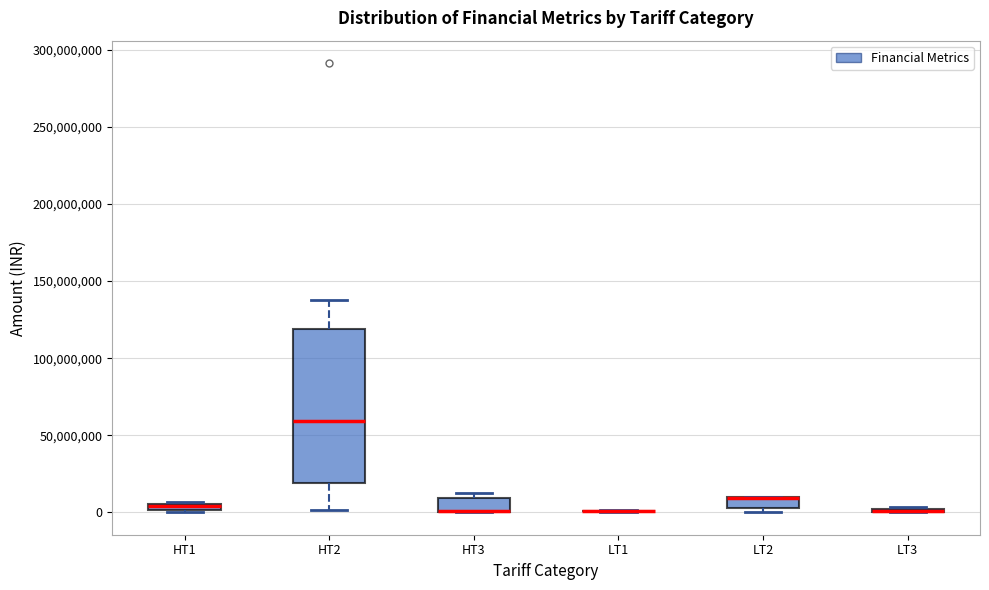

Which box is the tallest, from its lower edge to its upper edge?

HT2